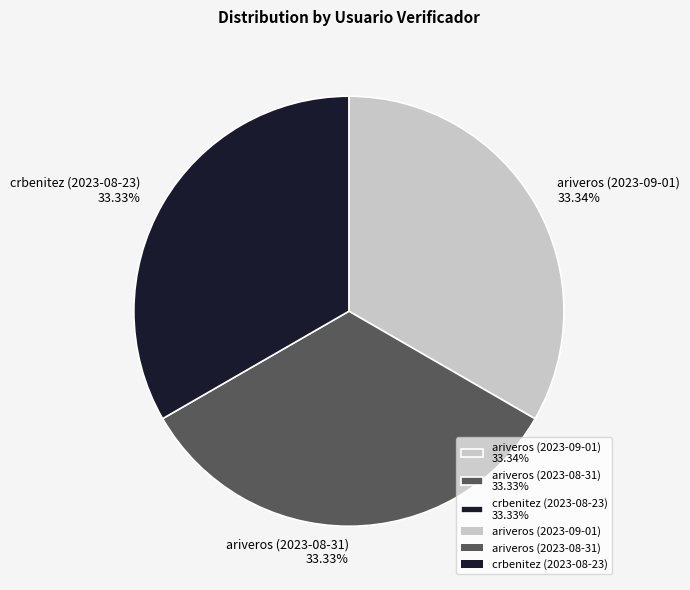

What is the ratio of the value at ariveros (2023-08-31) 33.33% to the value at ariveros (2023-09-01) 33.34%?

1.0